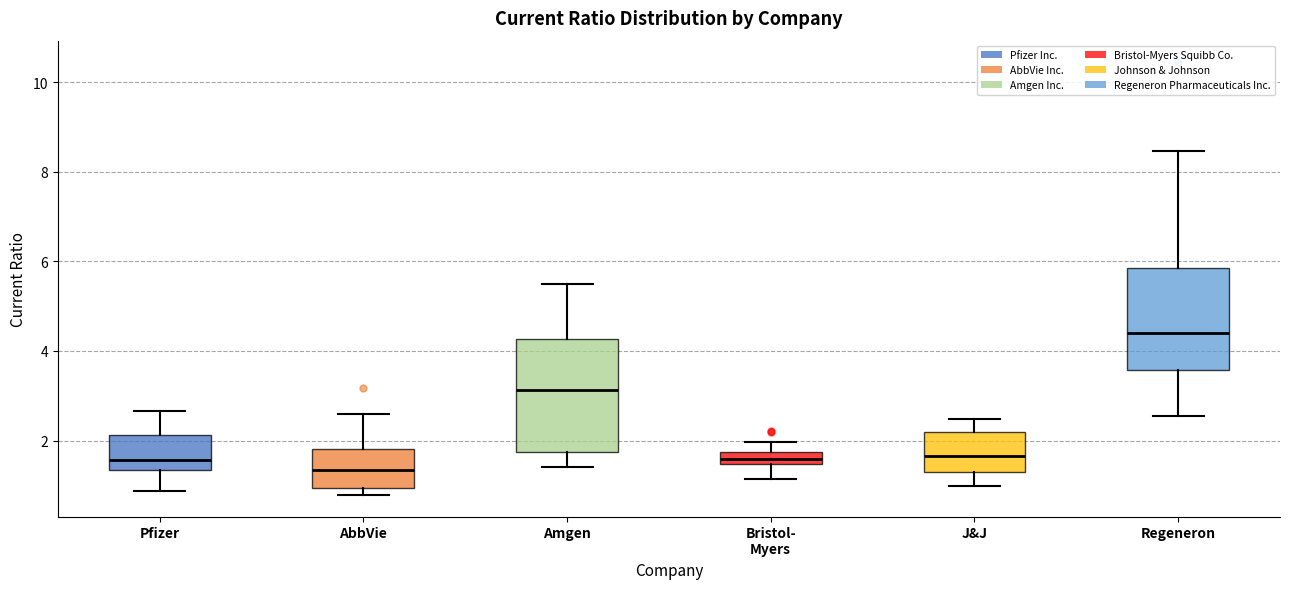

Comparing the boxes themselves (not the whiskers), which one is the tallest?

Amgen